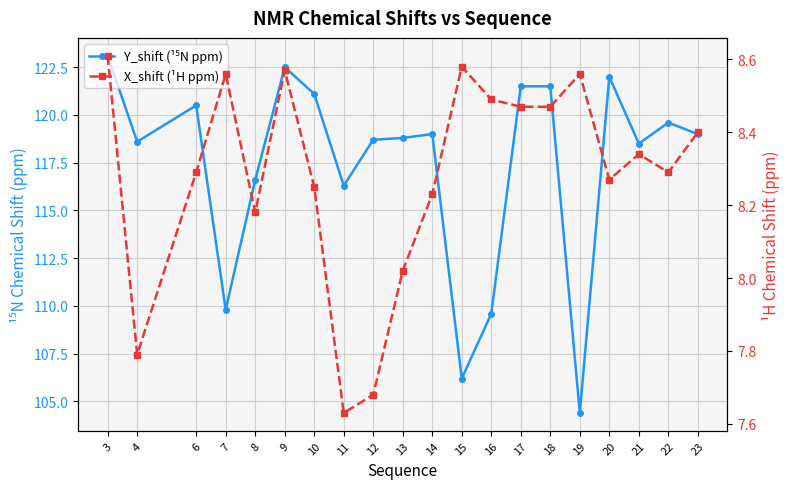

True or false: X_shift (¹H ppm) and Y_shift (¹⁵N ppm) intersect in this chart.

False